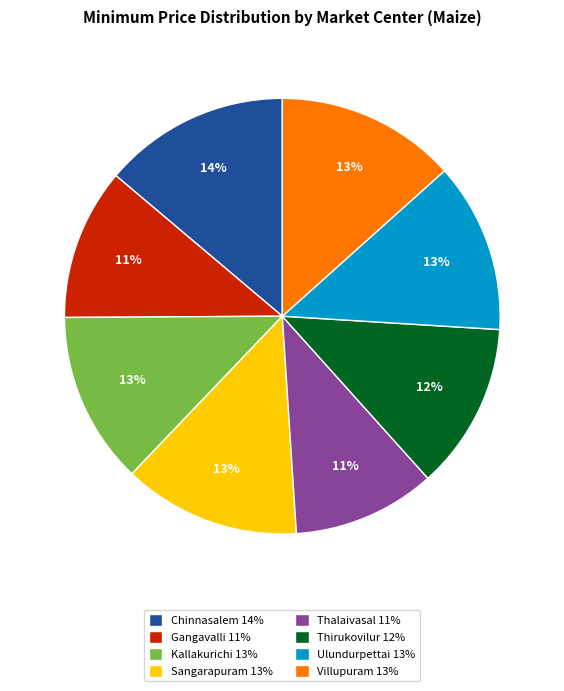

How many segments does this pie chart have?

8